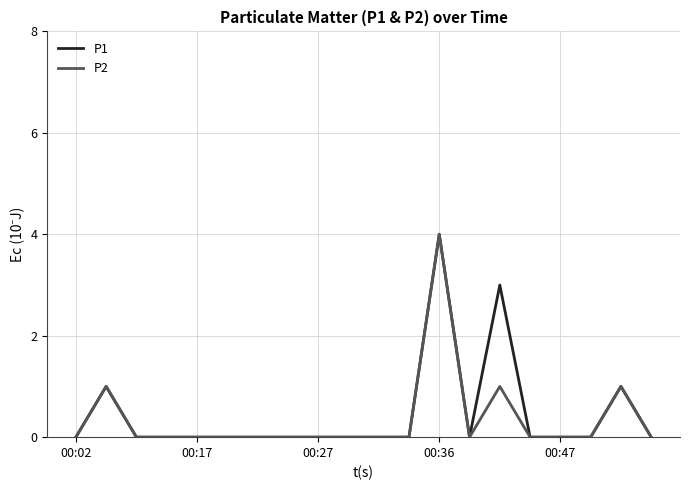

List the series in order of their overall mean, lowest first.

P2, P1